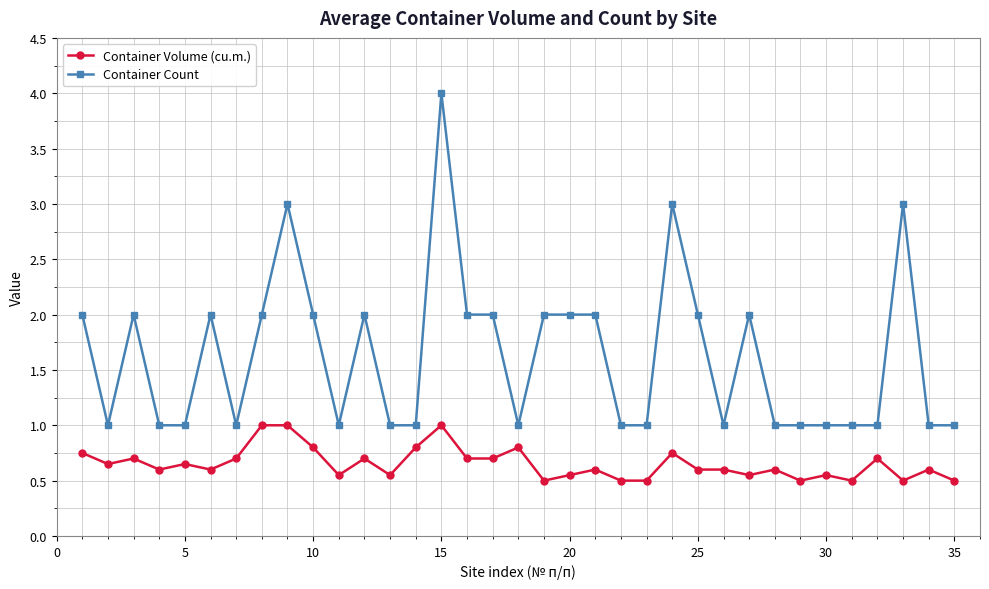

True or false: Container Volume (cu.m.) and Container Count cross at least once.

False